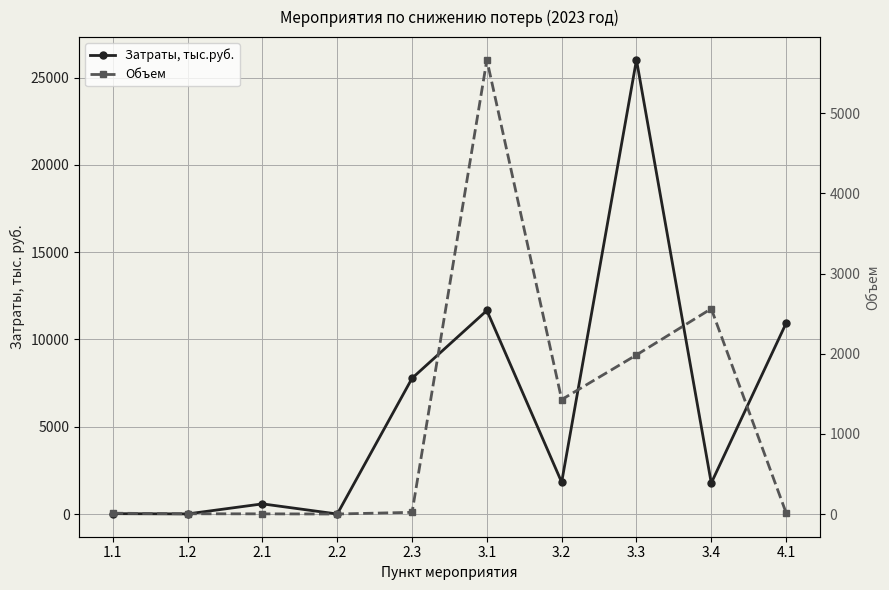

True or false: Объем and Затраты, тыс.руб. cross at least once.

True